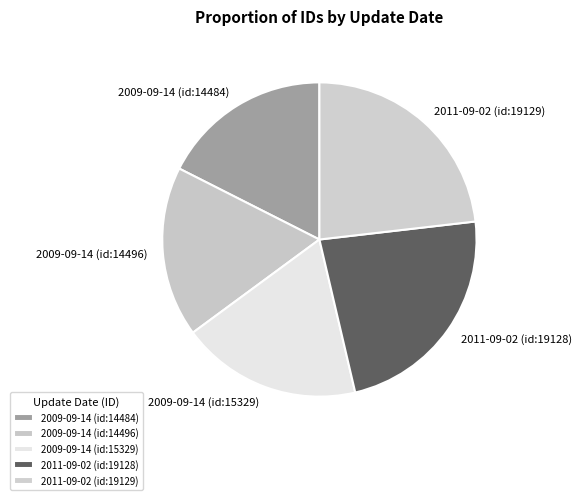

Is the sum of 2009-09-14 (id:15329) and 2009-09-14 (id:14484) greater than half?

No